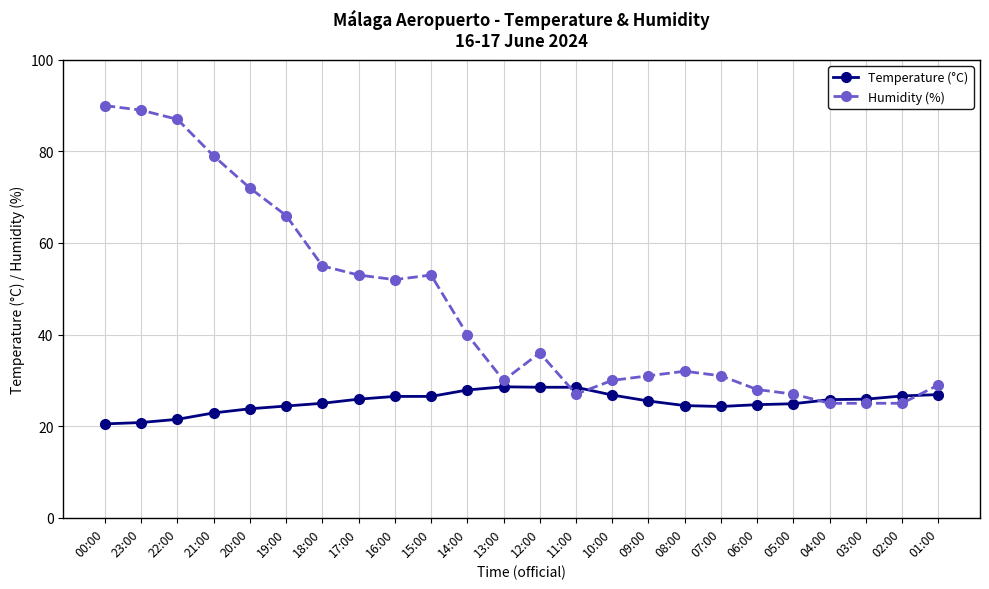

True or false: Humidity (%) has more than 1 interior local peaks.

True